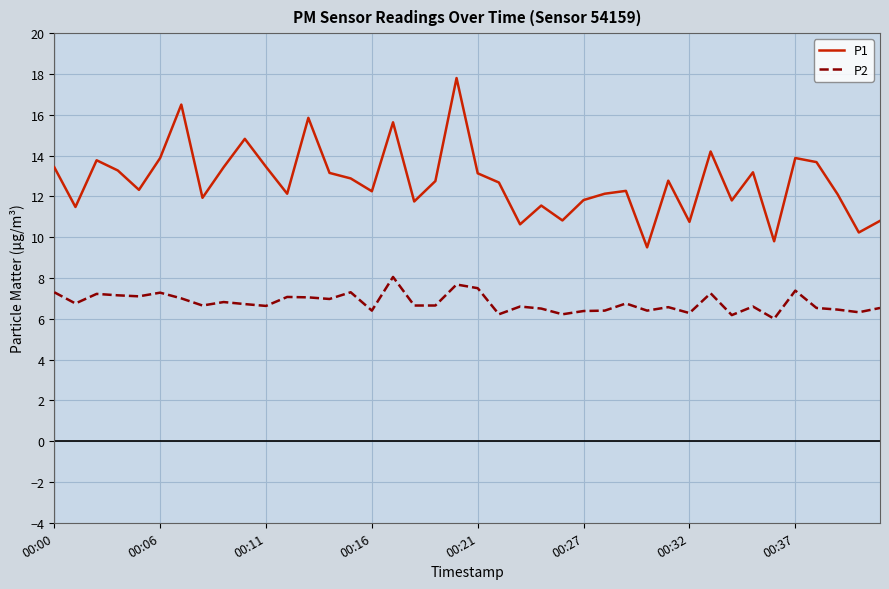

What is the maximum value shown in the chart?

17.8